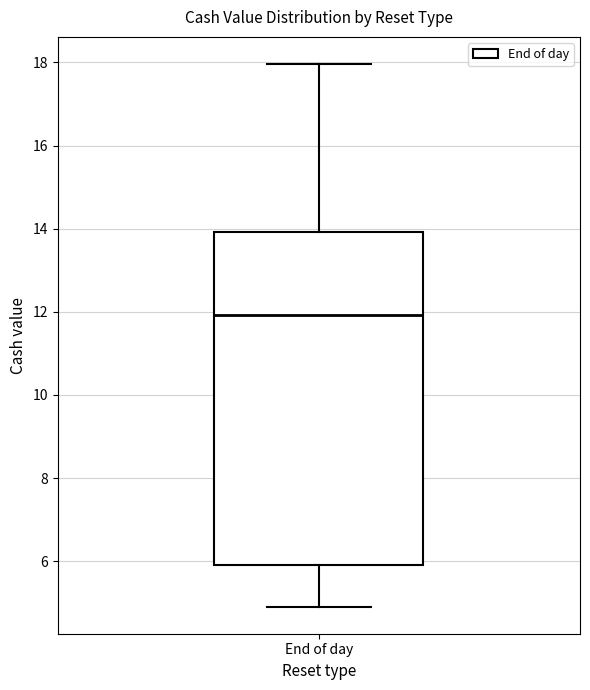

Transcribe this box plot: give where the median line is, the range the box spans, and where the two whiskers end, as read against the y-axis. The values are not printed on the chart, so give them approximately, as read against the axis.

median 12, box 6 to 14, whiskers 5 to 18